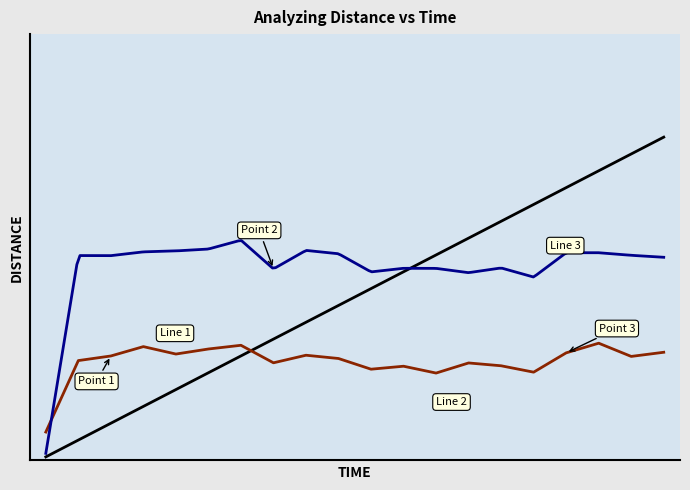

True or false: Line 1 has a value of 7205.3 at 38448.

True